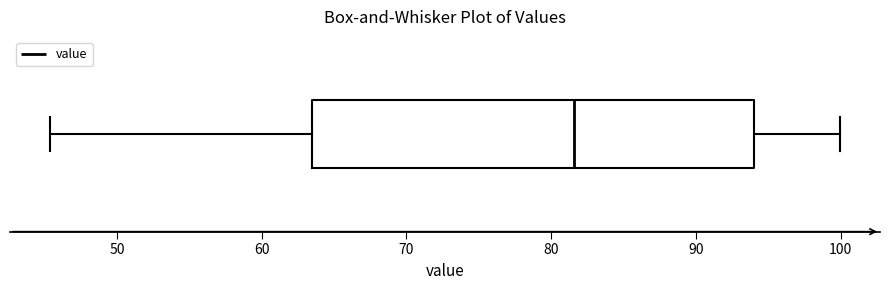

Where is the left edge of the box on the x-axis? The values are not printed on the chart, so give them approximately, as read against the axis.

63